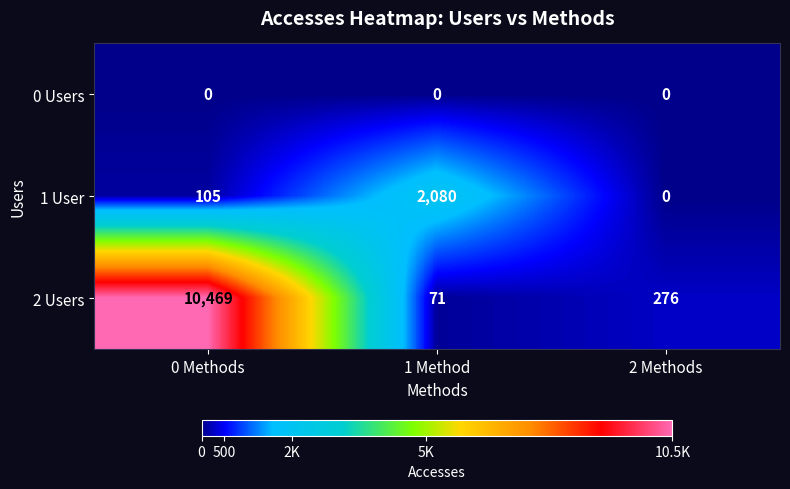

The value of 1 User at 1 Method is 627. True or false?

False